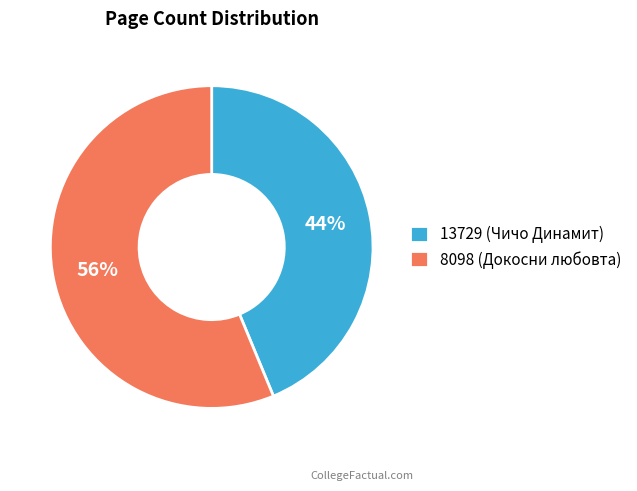

What is the majority slice?

8098